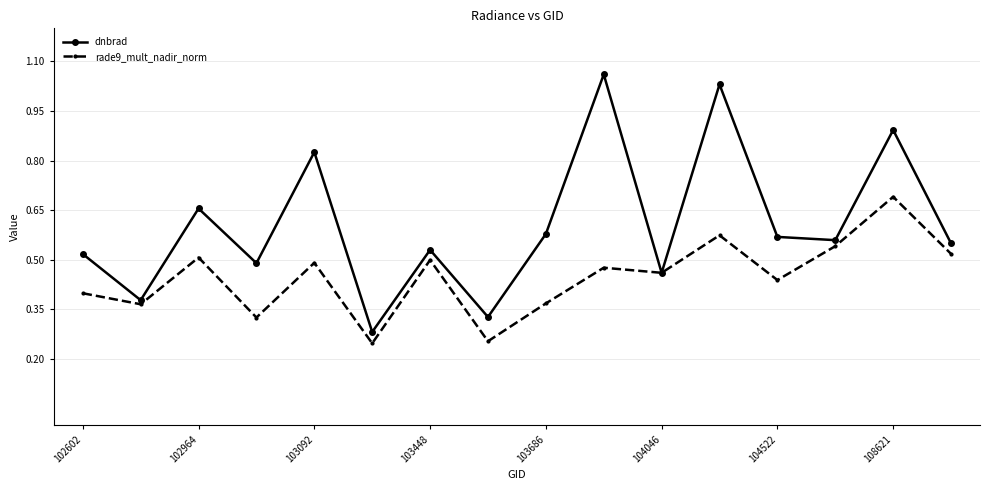

In dnbrad, how many points are lower than both neighbors (excluding endpoints)?

6